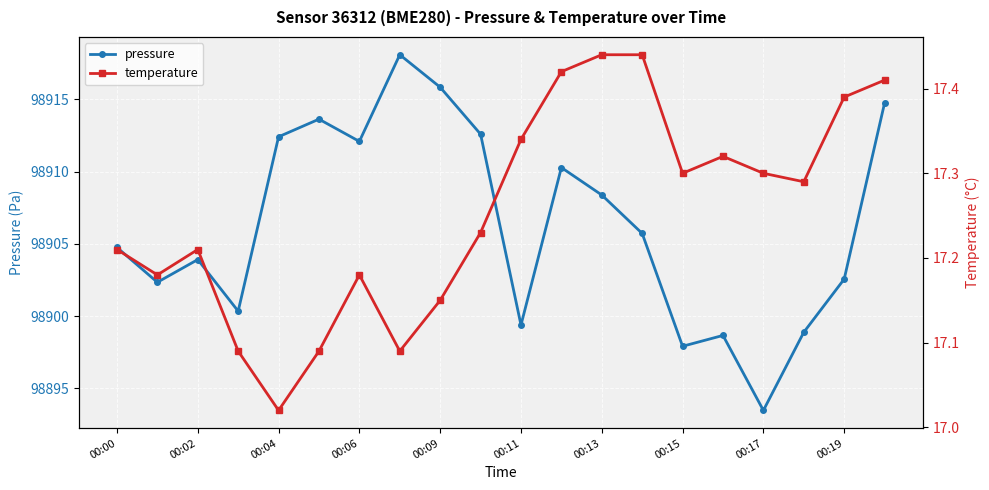

True or false: temperature and pressure cross at least once.

False